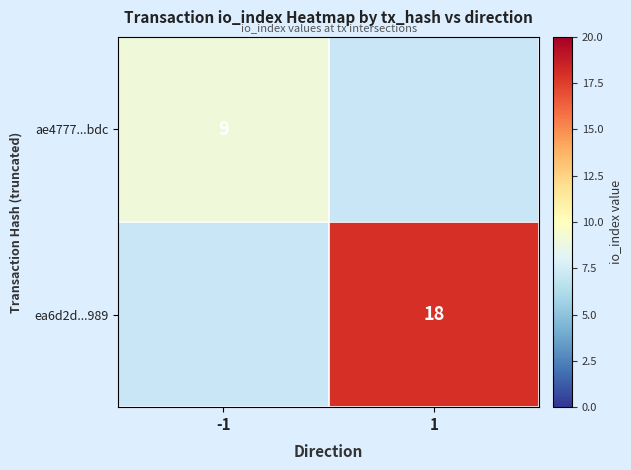

How many data points does each series have?

2